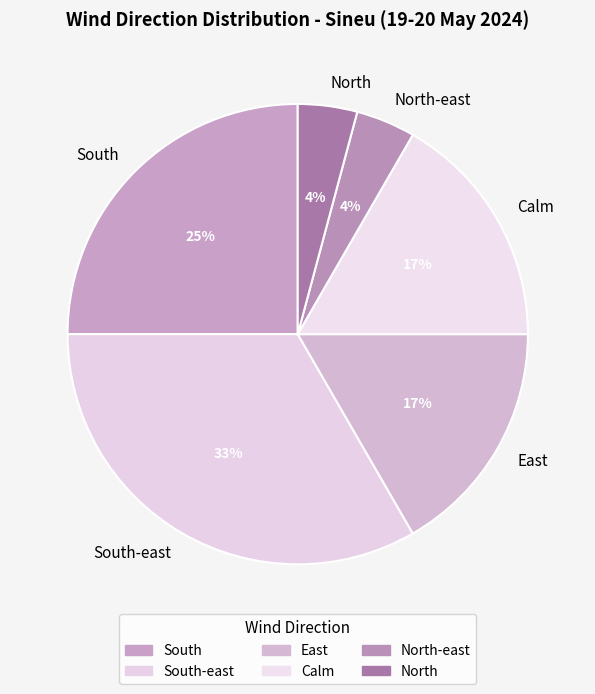

What percentage is the East slice, to the nearest percent?

17%